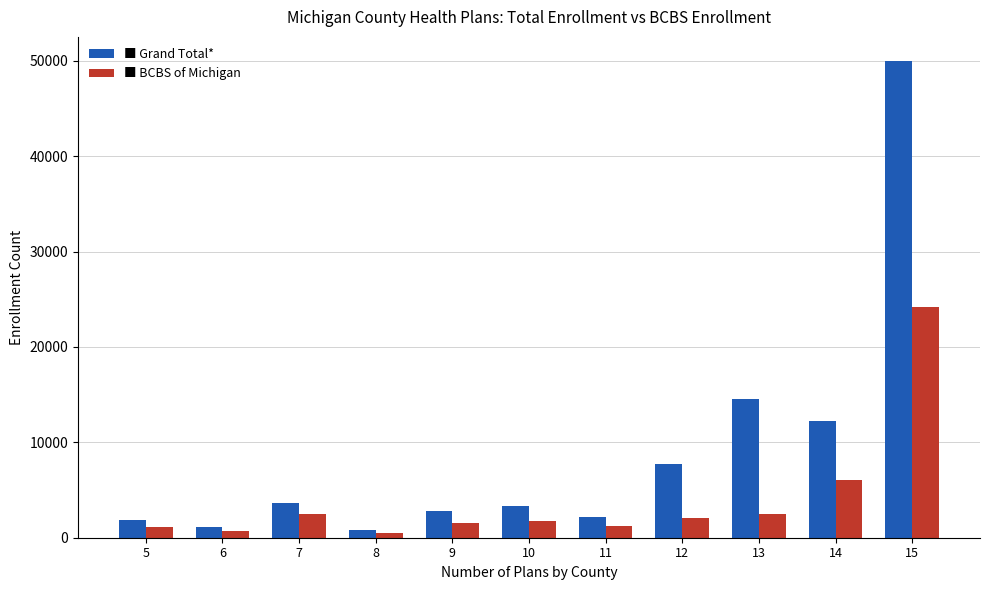

How many groups of bars are there?

11